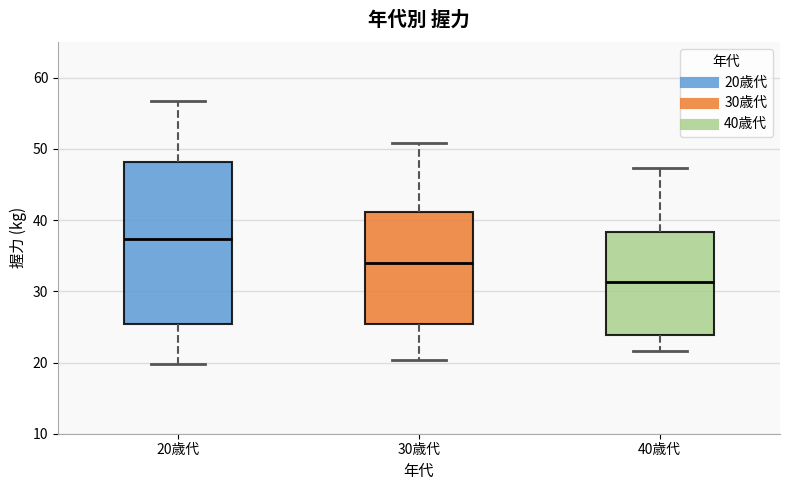

Reading left to right, read every box against the y-axis: the position of its median line, the range the box covers, and the ends of its whiskers. The values are not printed on the chart, so give them approximately, as read against the axis.

20歳代: median 37, box 25 to 48, whiskers 20 to 57
30歳代: median 34, box 25 to 41, whiskers 20 to 51
40歳代: median 31, box 24 to 38, whiskers 22 to 47